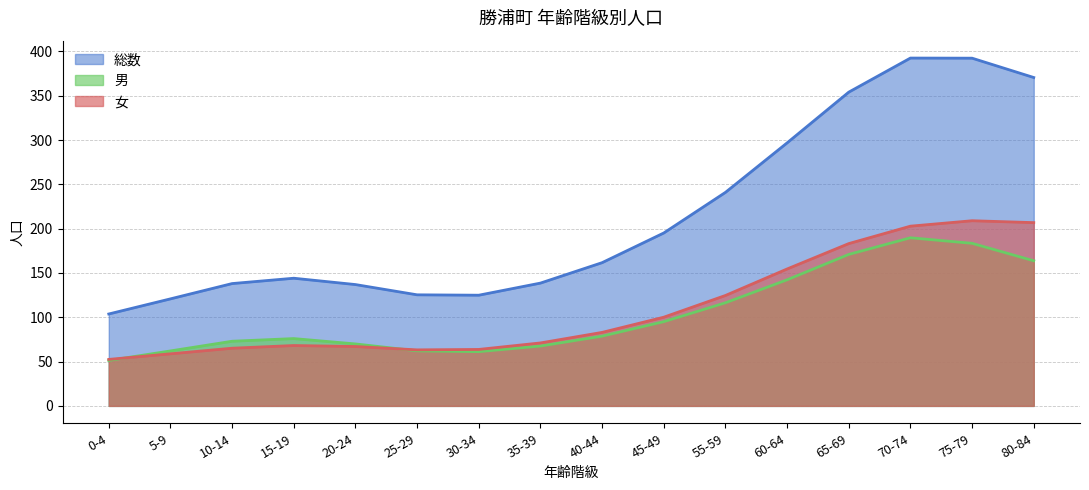

How many lines are shown in the chart?

3